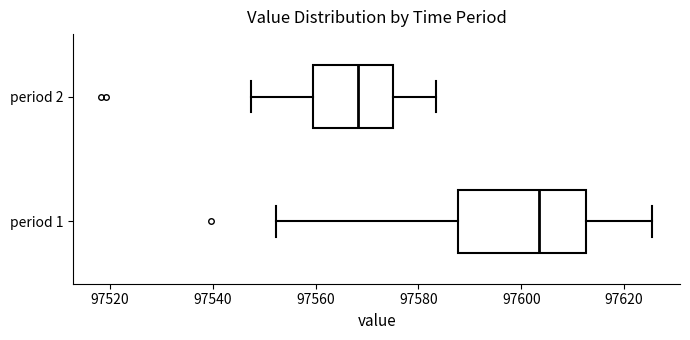

Which box is the widest, from its left edge to its right edge?

period 1